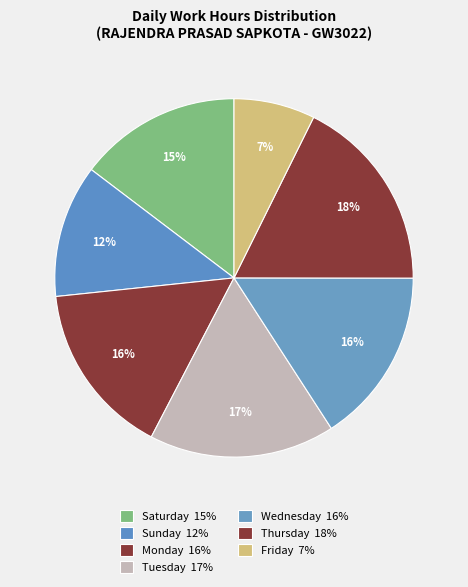

How many slices are in this pie chart?

7